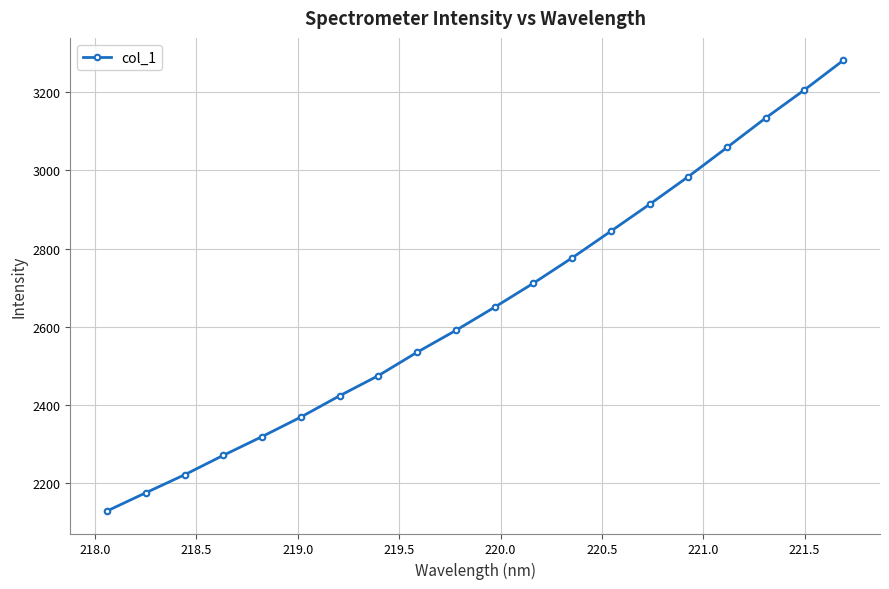

What is the smallest value displayed?

2128.6